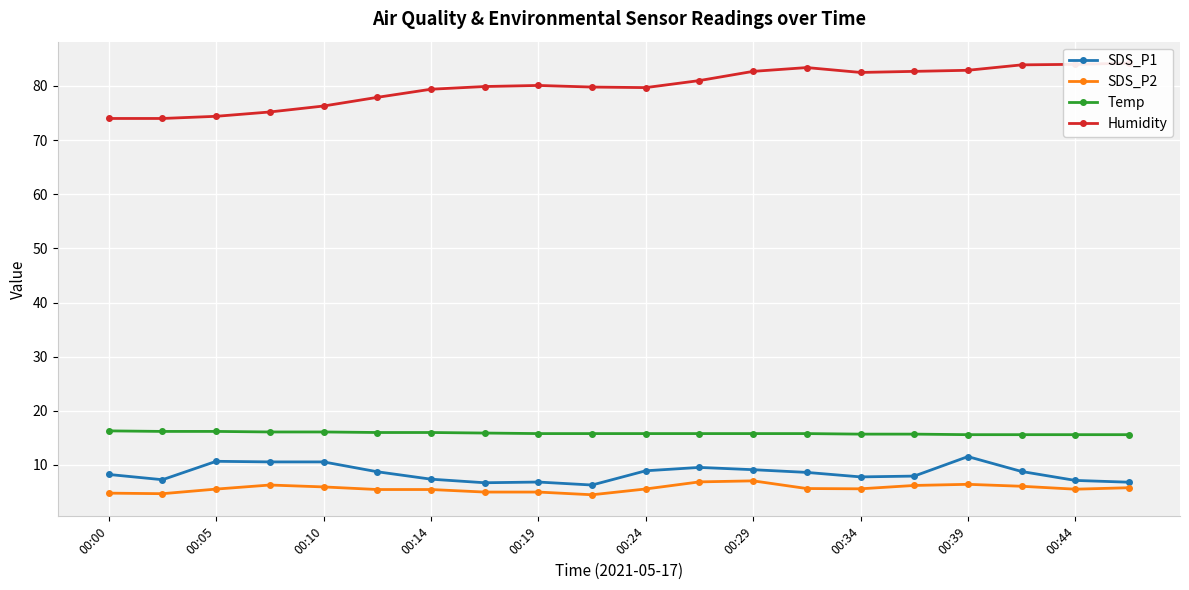

At which label does SDS_P1 reach its peak?

00:39